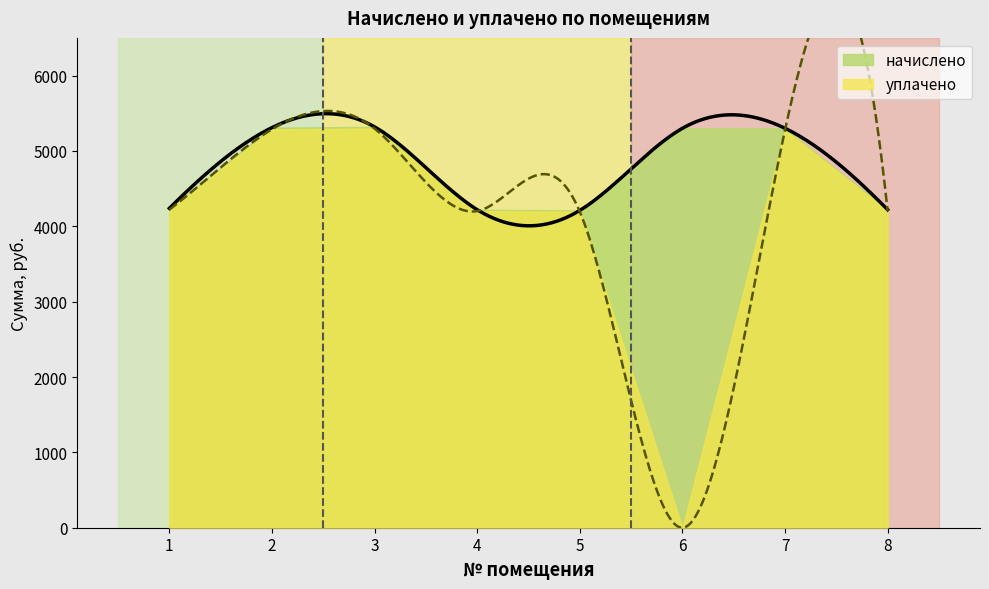

What are all the series names shown in the legend?

начислено, уплачено